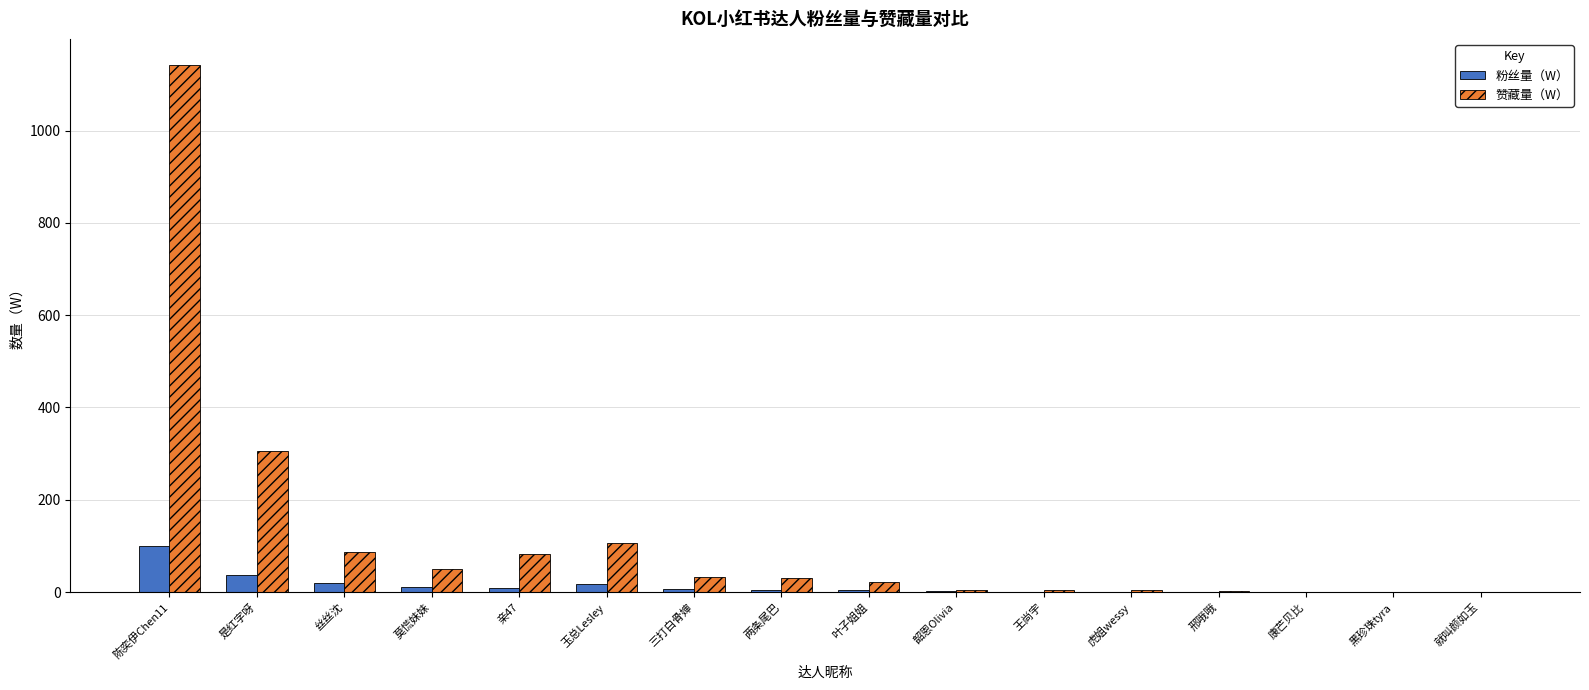

At which category is the sum across all series the highest?

陈奕伊Chen11